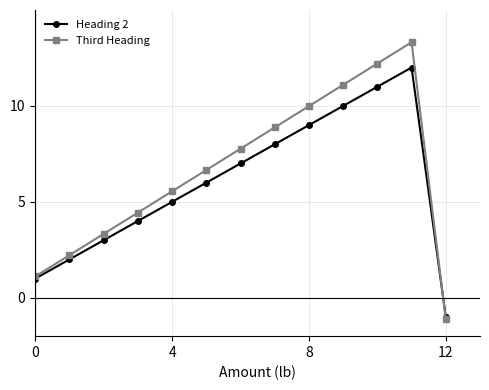

Count the number of categories in the chart.

13